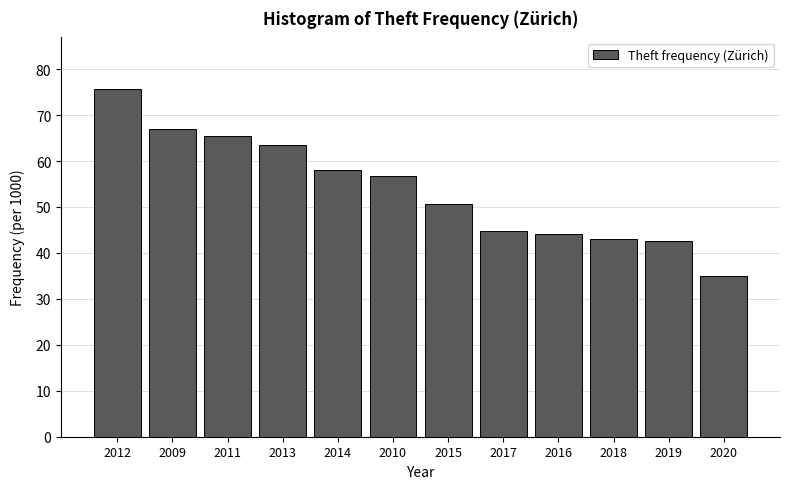

Which has a higher value, 2020 or 2013?

2013